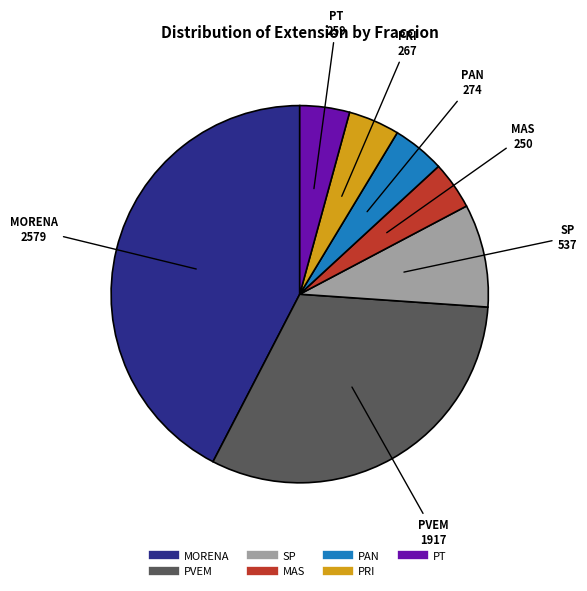

Is PAN the majority of the pie?

No